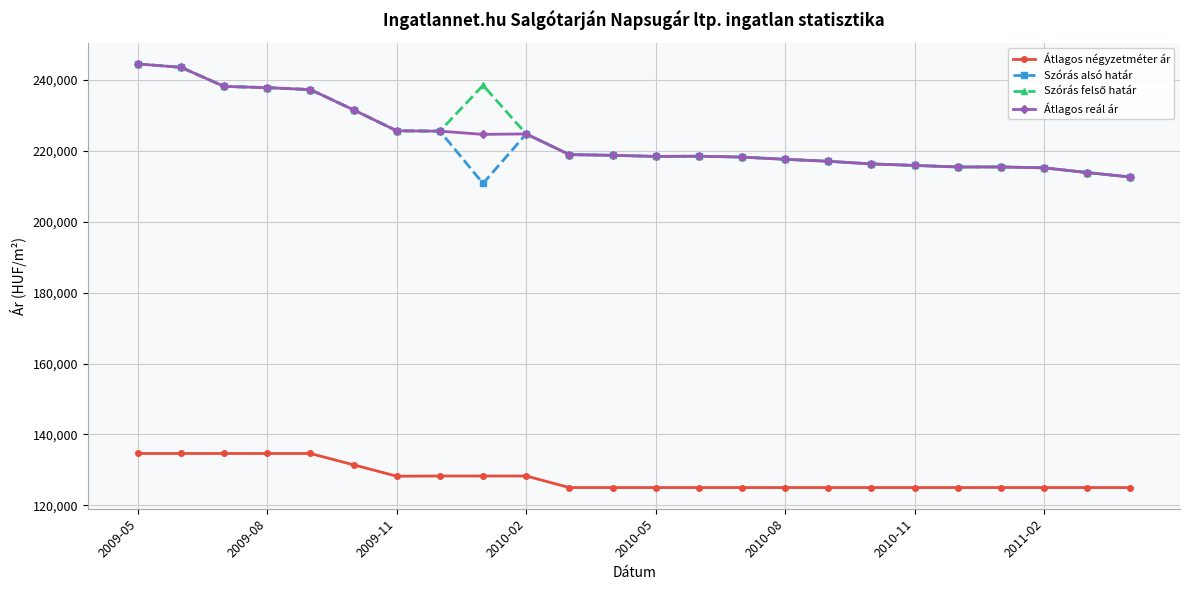

Which series has the largest range (max minus min)?

Szórás alsó határ